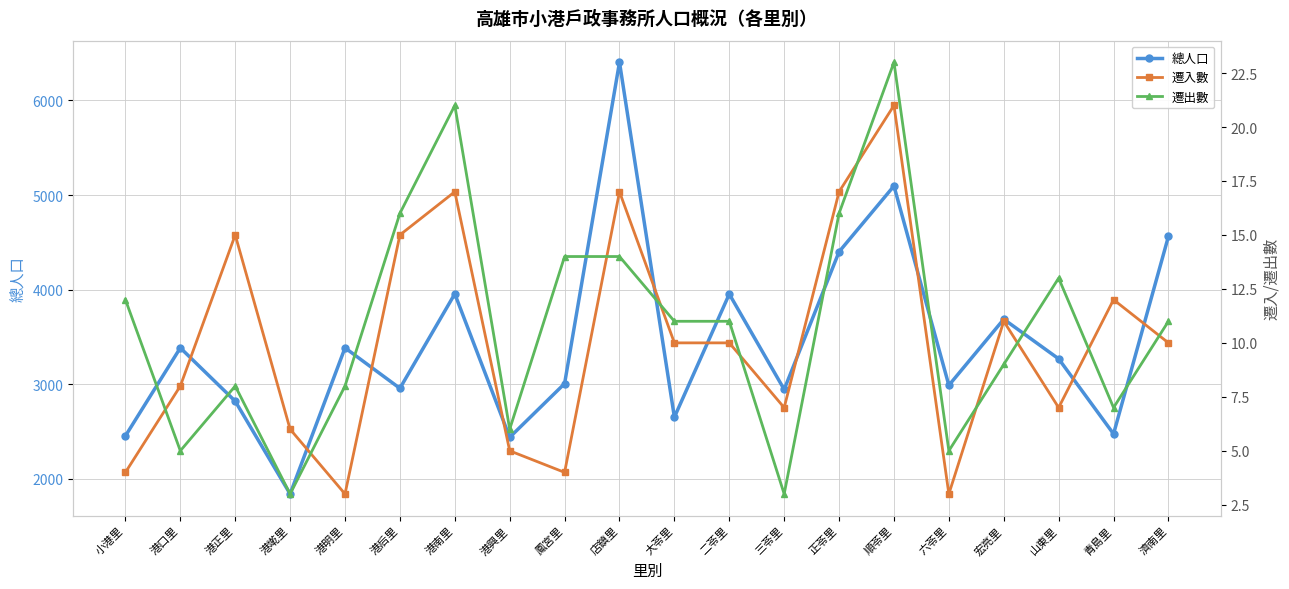

Count the number of categories in the chart.

20